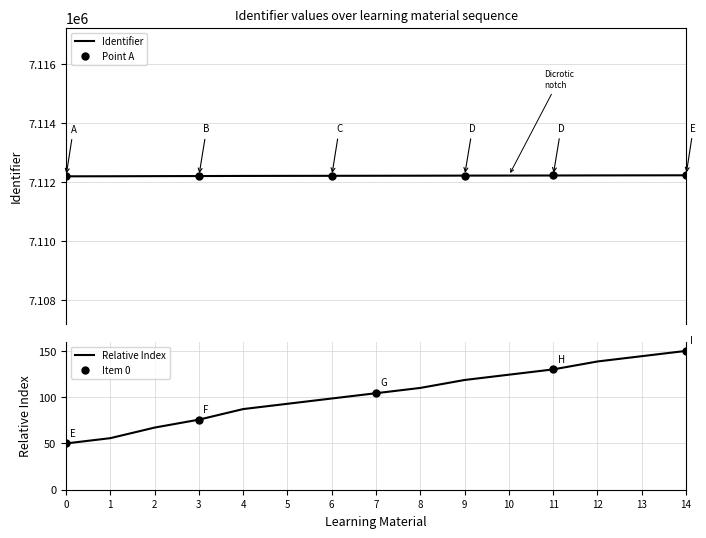

At which label does Relative Index first exceed 104?

7